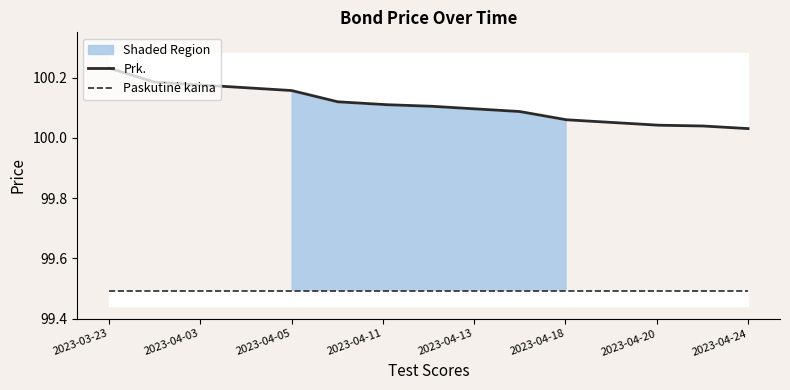

True or false: Prk. and Paskutinė kaina cross at least once.

False